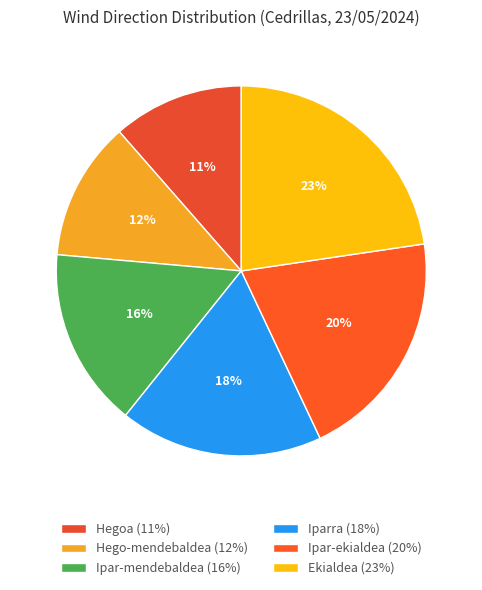

To the nearest percent, what is the average slice percentage?

17%